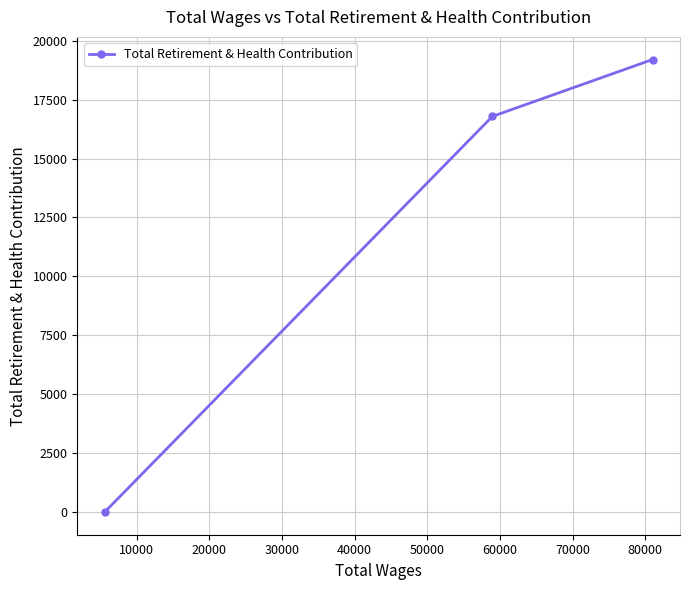

How many lines are shown in the chart?

1